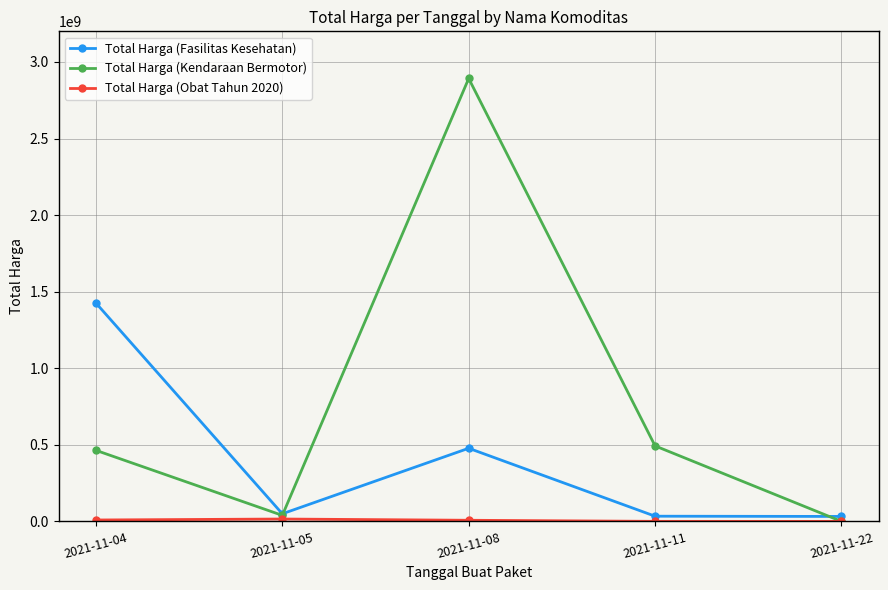

What is the maximum value shown in the chart?

2892122000